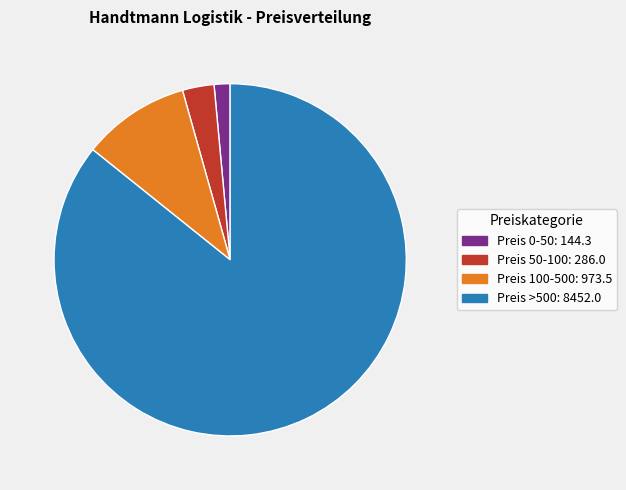

Is there any slice that represents more than half of the pie?

Yes